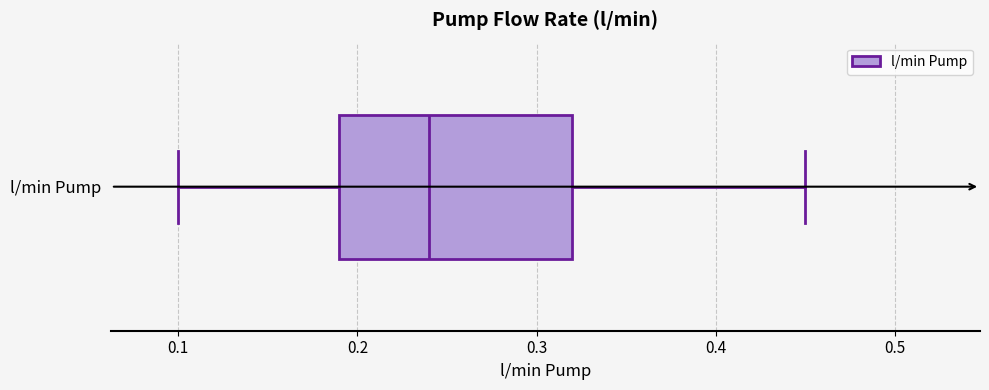

Read this box plot against the x-axis: the position of the median line, the range covered by the box, and the ends of both whiskers. The values are not printed on the chart, so give them approximately, as read against the axis.

median 0.24, box 0.19 to 0.32, whiskers 0.10 to 0.45